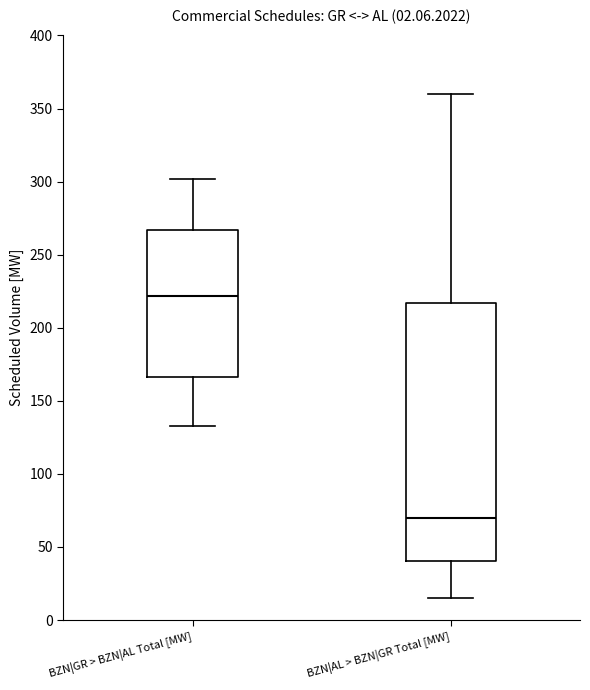

Reading left to right, transcribe this box plot: for each box, give where its median line is, the range the box spans, and where its two whiskers end, as read against the y-axis. The values are not printed on the chart, so give them approximately, as read against the axis.

BZN|GR > BZN|AL Total [MW]: median 220, box 165 to 265, whiskers 135 to 300
BZN|AL > BZN|GR Total [MW]: median 70, box 40 to 215, whiskers 15 to 360